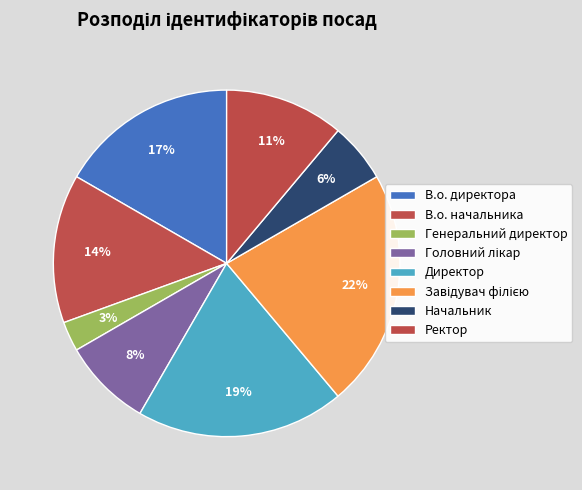

To the nearest percent, what portion does Начальник represent?

6%